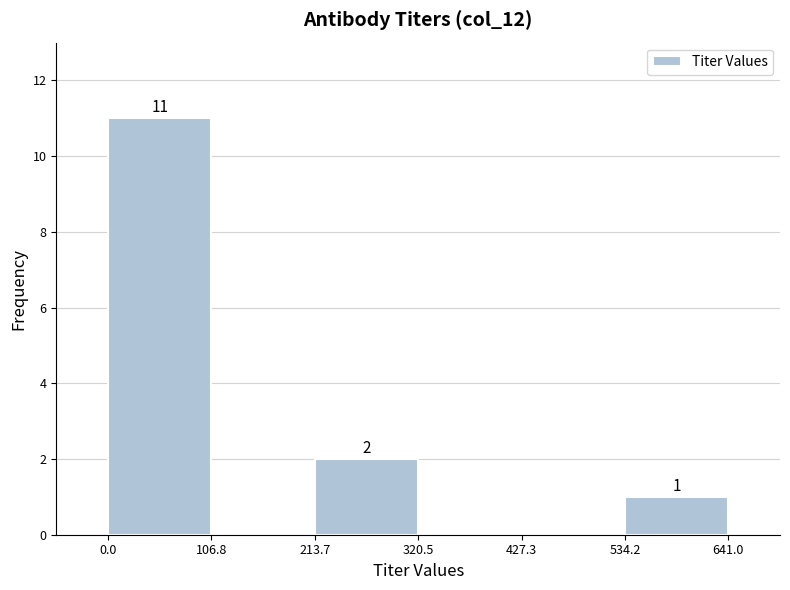

Which range on the x-axis has the tallest bar?

0.0 to 106.8